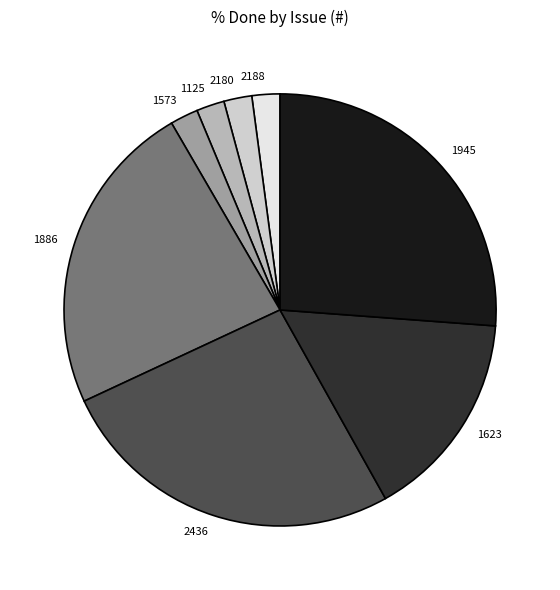

Do 2436 and 2188 together represent more than half of the pie?

No